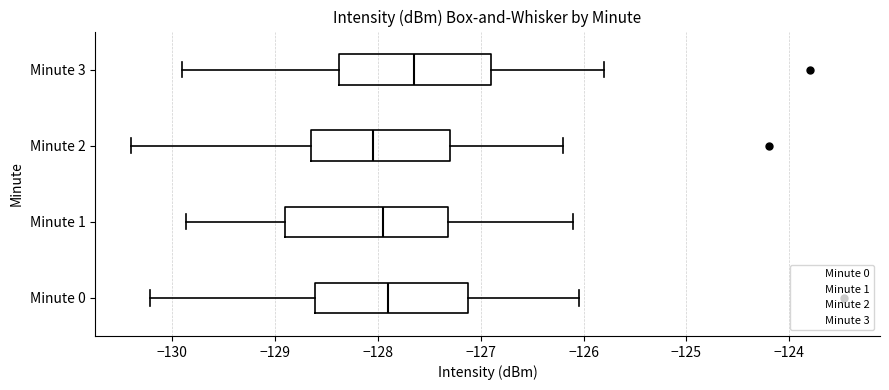

Reading bottom to top, transcribe this box plot: for each box, give where its median line is, the range the box spans, and where its two whiskers end, as read against the x-axis. The values are not printed on the chart, so give them approximately, as read against the axis.

Minute 0: median -127.9, box -128.6 to -127.1, whiskers -130.2 to -126.0
Minute 1: median -127.9, box -128.9 to -127.3, whiskers -129.9 to -126.1
Minute 2: median -128.0, box -128.6 to -127.3, whiskers -130.4 to -126.2
Minute 3: median -127.6, box -128.4 to -126.9, whiskers -129.9 to -125.8